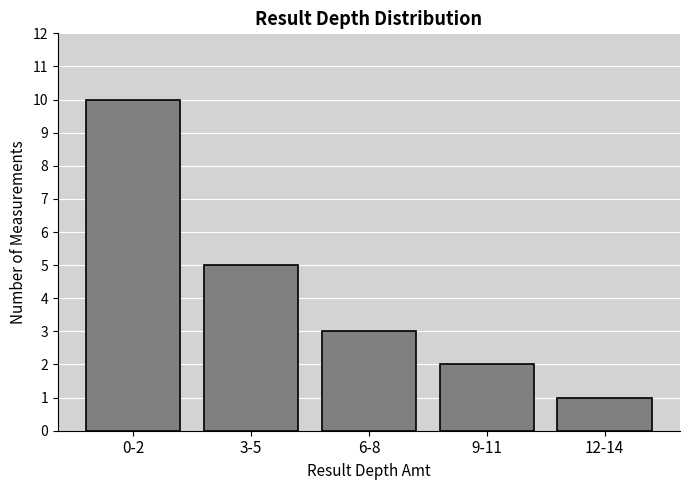

Reading left to right, transcribe all the data shown in this chart.

10	5	3	2	1